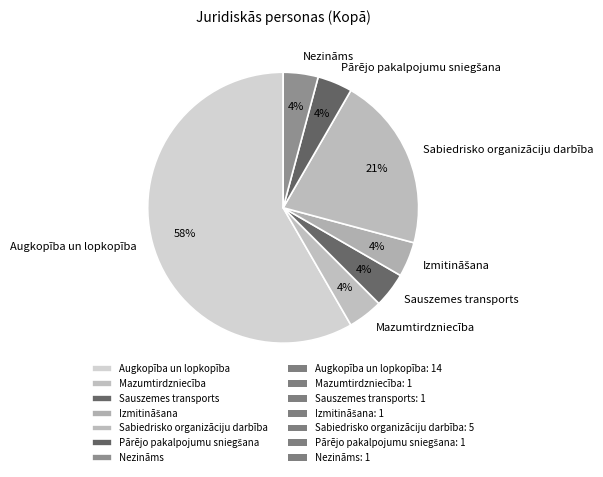

To the nearest percent, what is the average slice percentage?

14%